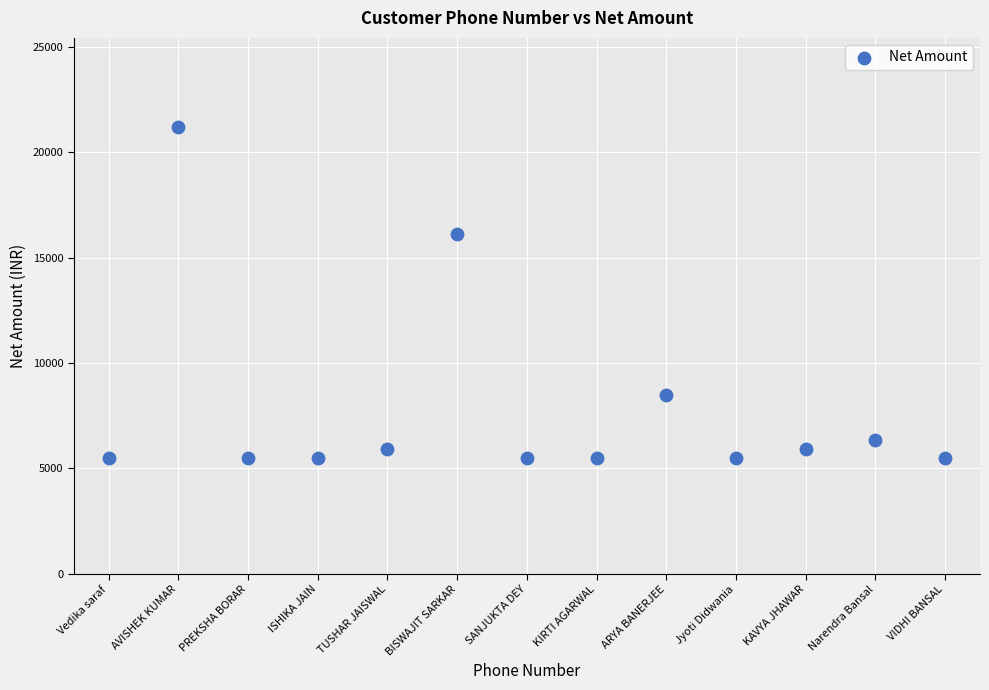

What Y value in the scatter plot is closest to 13346?

16101.7